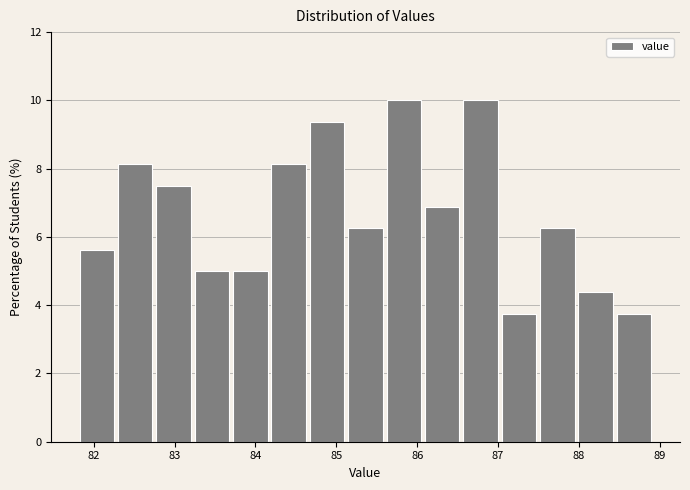

What is the height of the bar covering 88.4 to 88.9 on the x-axis? Neither the bar edges nor the heights are printed on the chart, so give them approximately, as read against the axes.

3.8